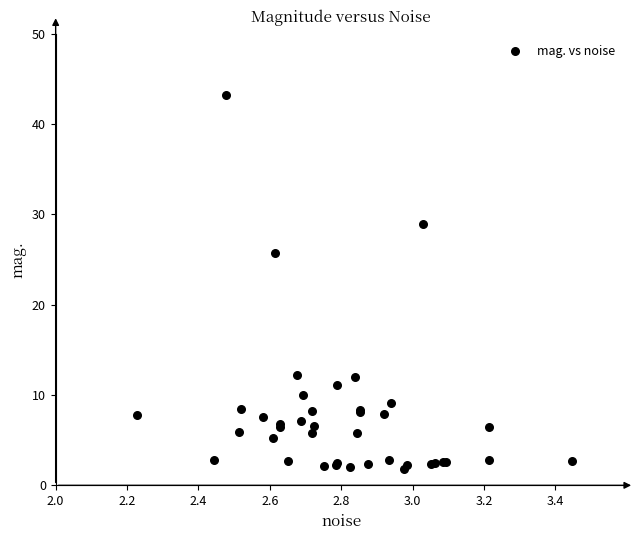

What Y value in the scatter plot is closest to 22?

25.7